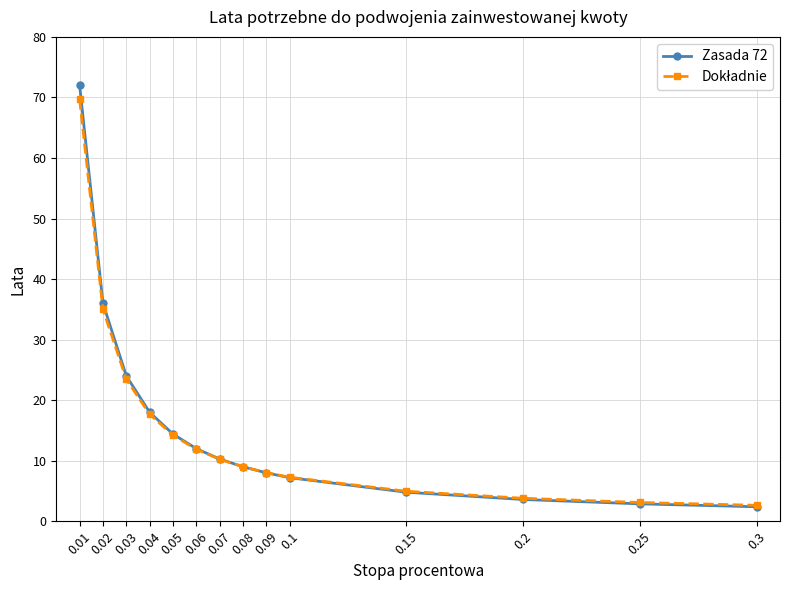

What position from the left is 0.08?

8